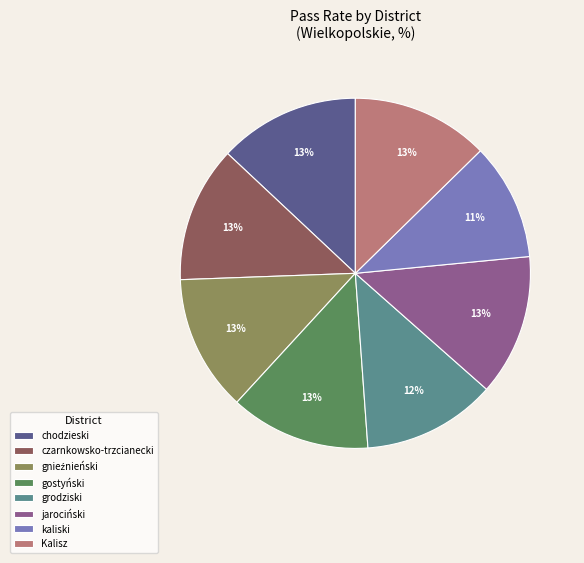

To the nearest percent, what is the difference between the largest and smallest slice percentages?

2%